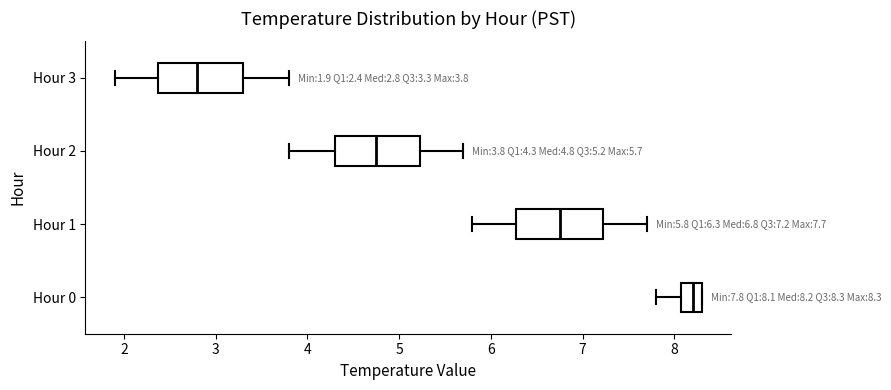

Which box has the furthest to the right median line?

Hour 0